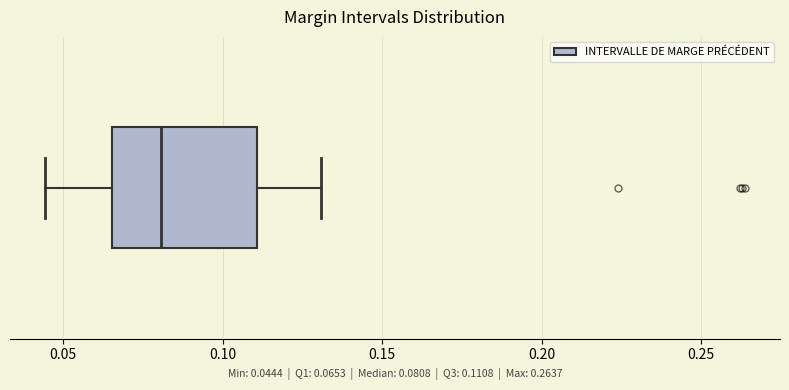

Transcribe this box plot: give where the median line is, the range the box spans, and where the two whiskers end, as read against the x-axis. The values are not printed on the chart, so give them approximately, as read against the axis.

median 0.080, box 0.065 to 0.110, whiskers 0.045 to 0.130